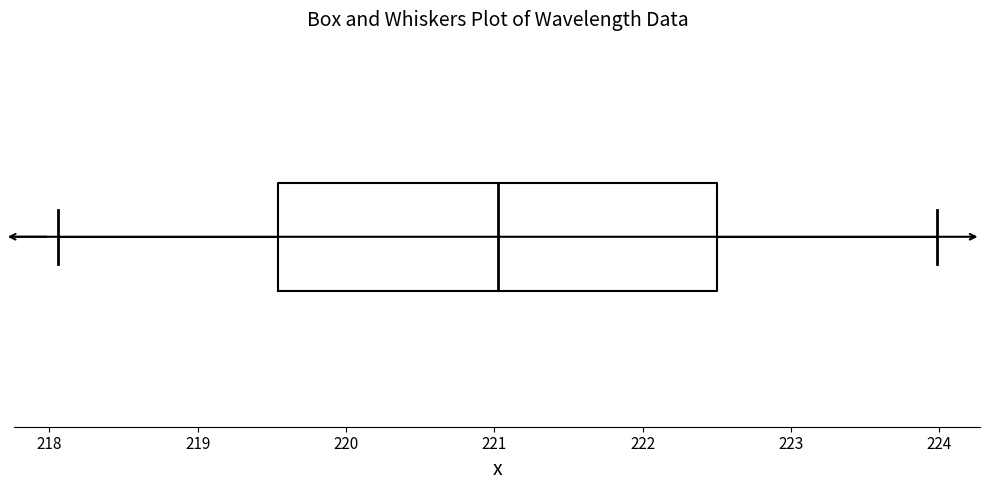

Where does the right whisker of the box end on the x-axis? The values are not printed on the chart, so give them approximately, as read against the axis.

224.0